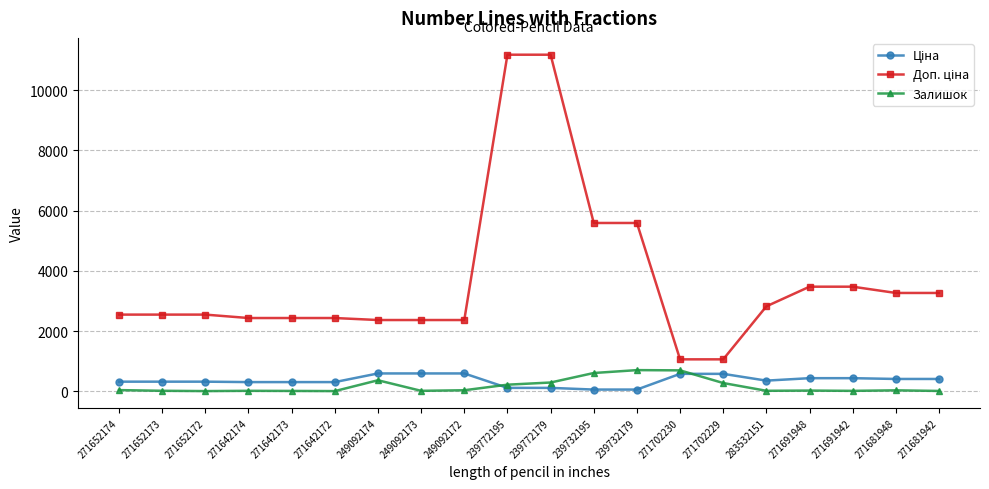

Does the chart have visible grid lines?

Yes